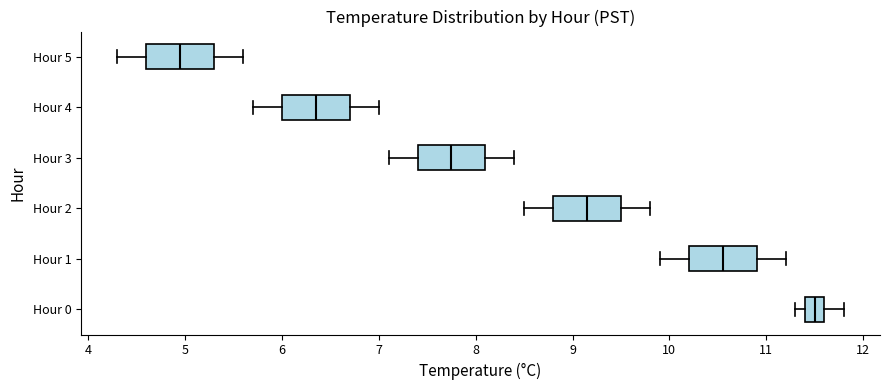

Reading bottom to top, read every box against the x-axis: the position of its median line, the range the box covers, and the ends of its whiskers. The values are not printed on the chart, so give them approximately, as read against the axis.

Hour 0: median 11.5, box 11.4 to 11.6, whiskers 11.3 to 11.8
Hour 1: median 10.6, box 10.2 to 10.9, whiskers 9.9 to 11.2
Hour 2: median 9.2, box 8.8 to 9.5, whiskers 8.5 to 9.8
Hour 3: median 7.8, box 7.4 to 8.1, whiskers 7.1 to 8.4
Hour 4: median 6.4, box 6.0 to 6.7, whiskers 5.7 to 7.0
Hour 5: median 5.0, box 4.6 to 5.3, whiskers 4.3 to 5.6